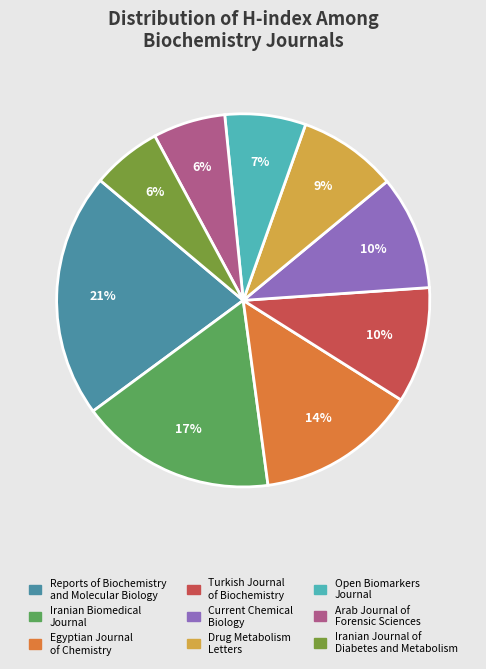

Does Arab Journal of Forensic Sciences account for over 50% of the chart?

No